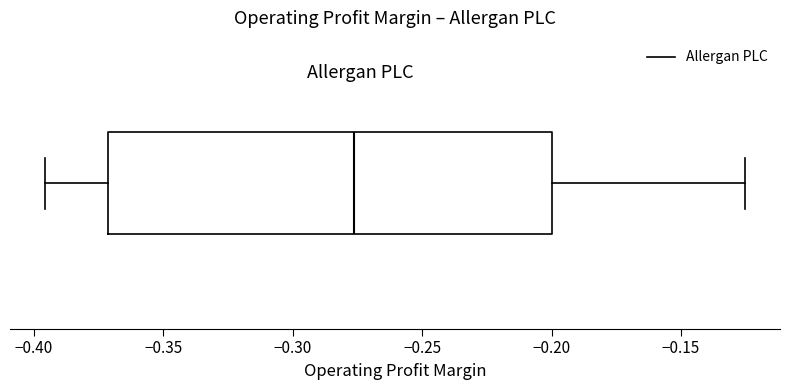

Transcribe this box plot: give where the median line is, the range the box spans, and where the two whiskers end, as read against the x-axis. The values are not printed on the chart, so give them approximately, as read against the axis.

median -0.275, box -0.370 to -0.200, whiskers -0.395 to -0.125